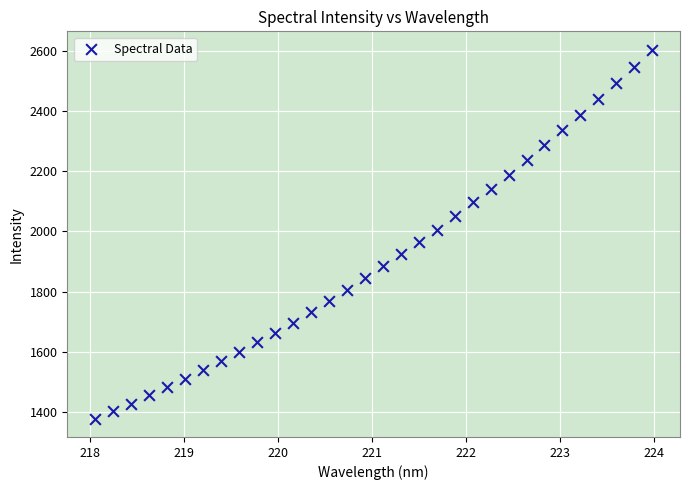

What is the range of Y values (max minus min)?

1222.8